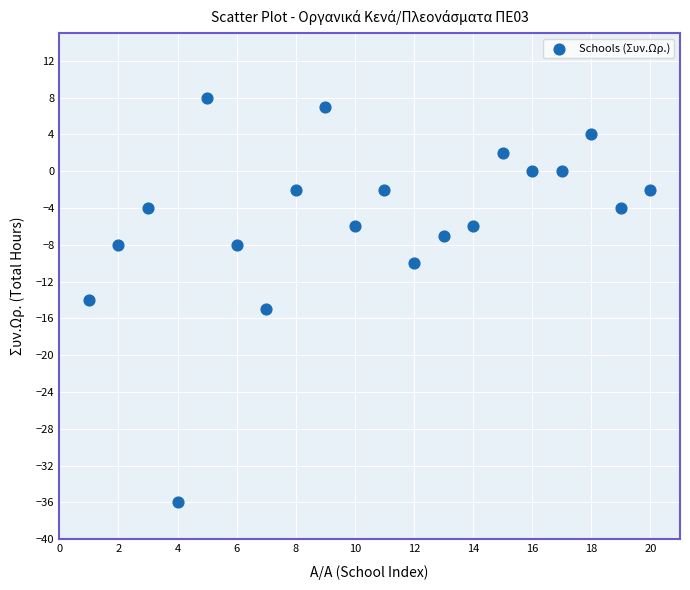

What is the range of Y values (max minus min)?

44